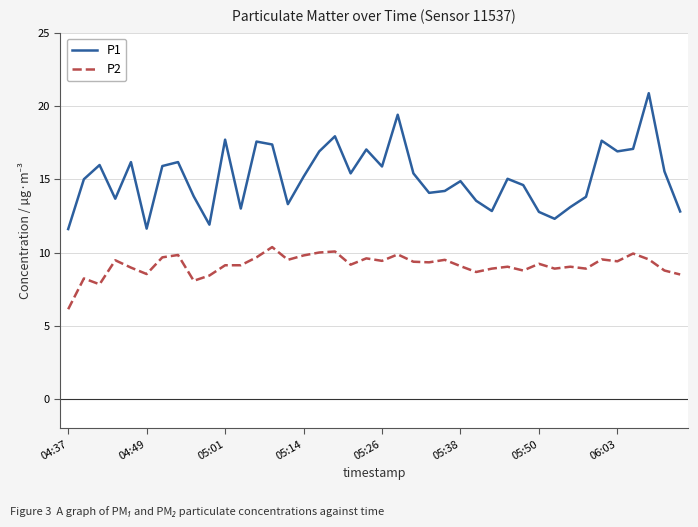

Rank the series by their average value, from highest to lowest.

P1, P2